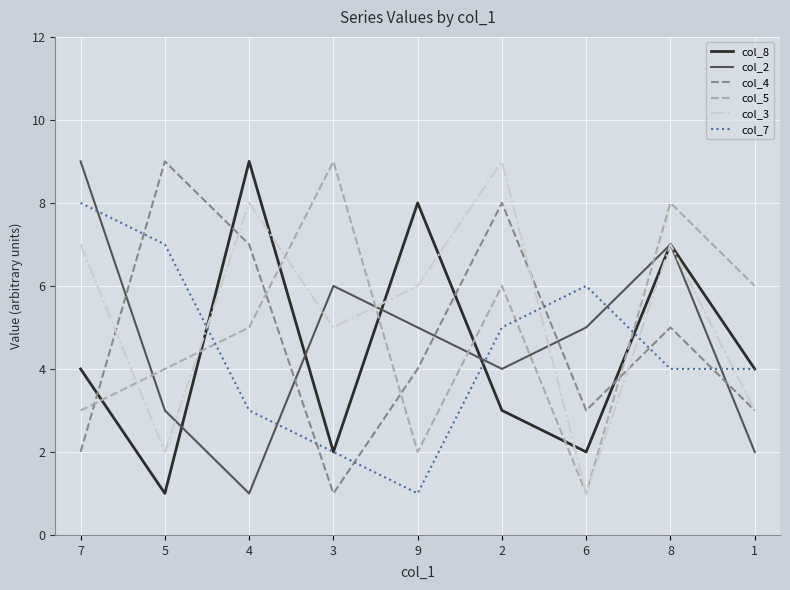

What is the difference between the second highest and minimum values in the col_3 series?

7